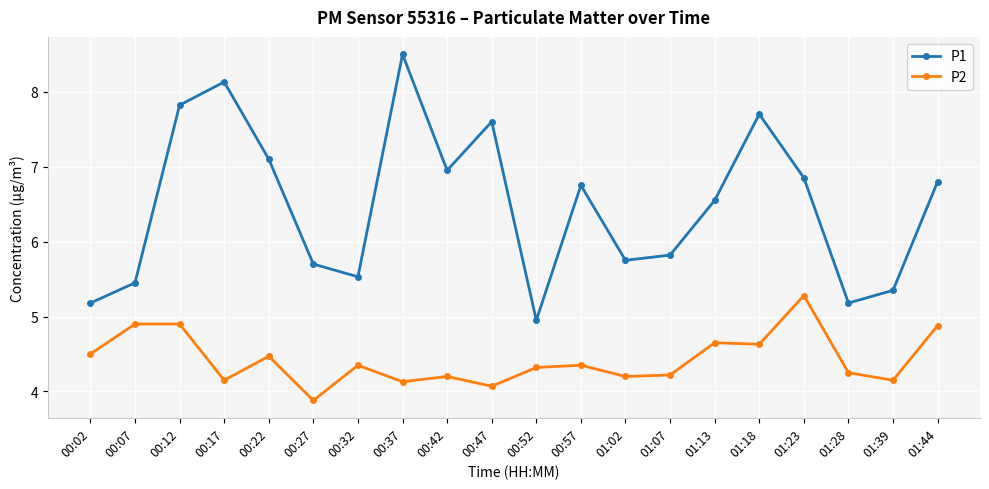

At which label does P2 first exceed 4?

00:02